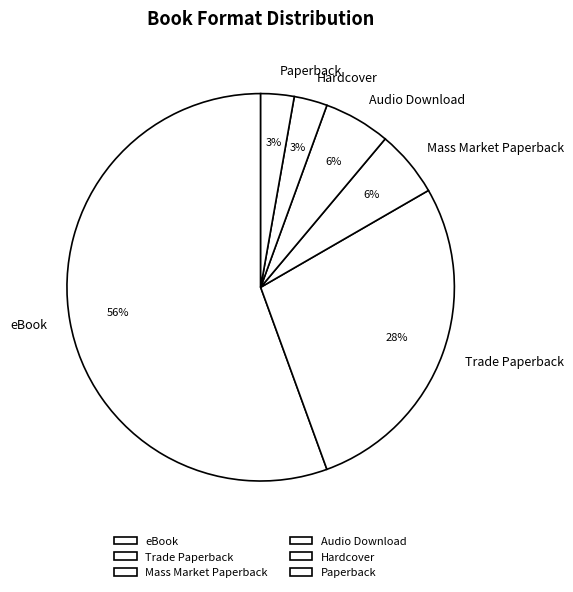

Is it true that Trade Paperback is 36% of the pie?

False